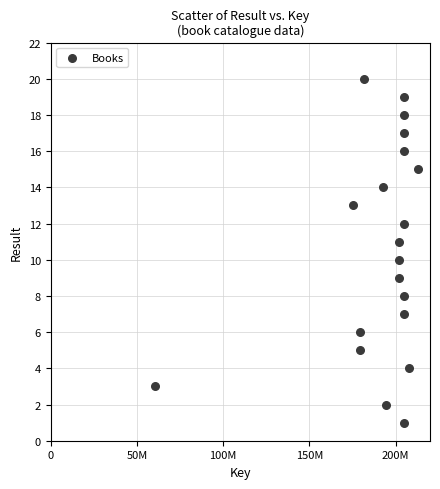

What is the range of Y values (max minus min)?

19